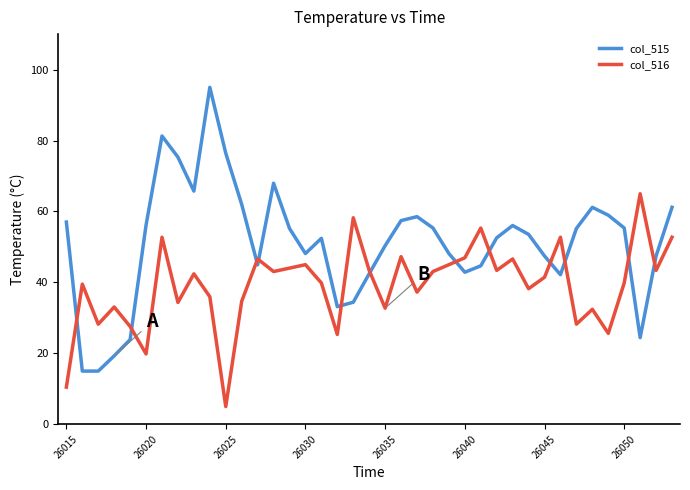

What is the greatest value displayed?

95.0